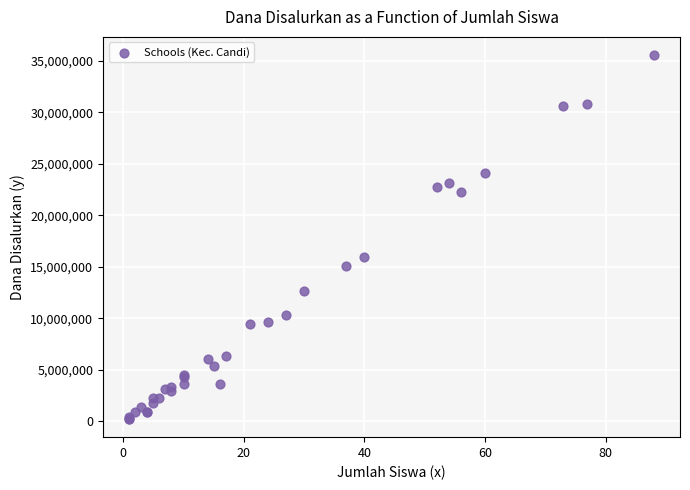

What Y value in the scatter plot is closest to 17887500?

15975000